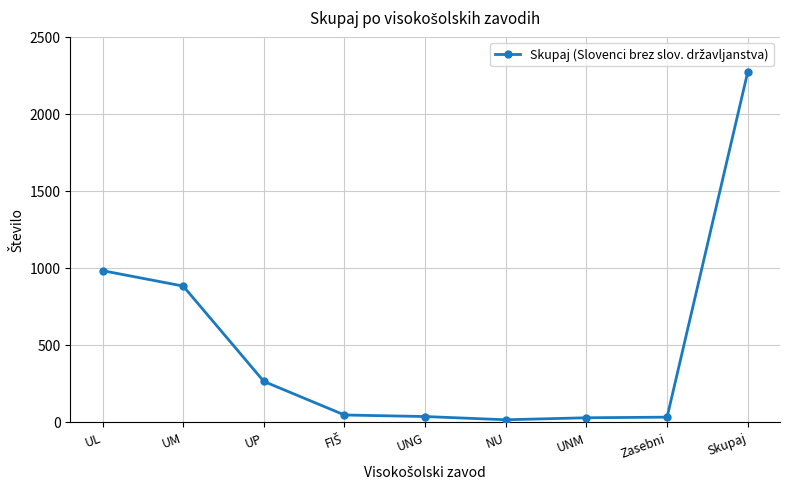

True or false: the data shows 4034 at Skupaj.

False